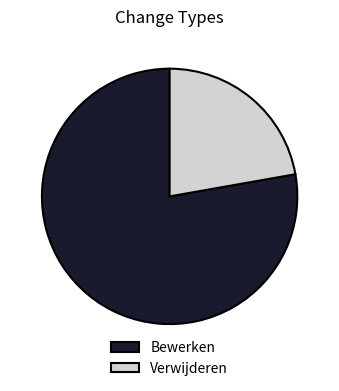

How many slices are in this pie chart?

2